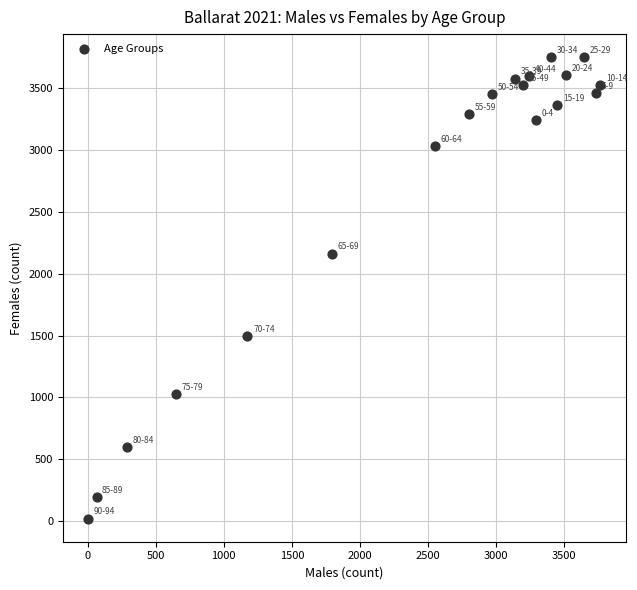

What Y value in the scatter plot is closest to 1885?

2163